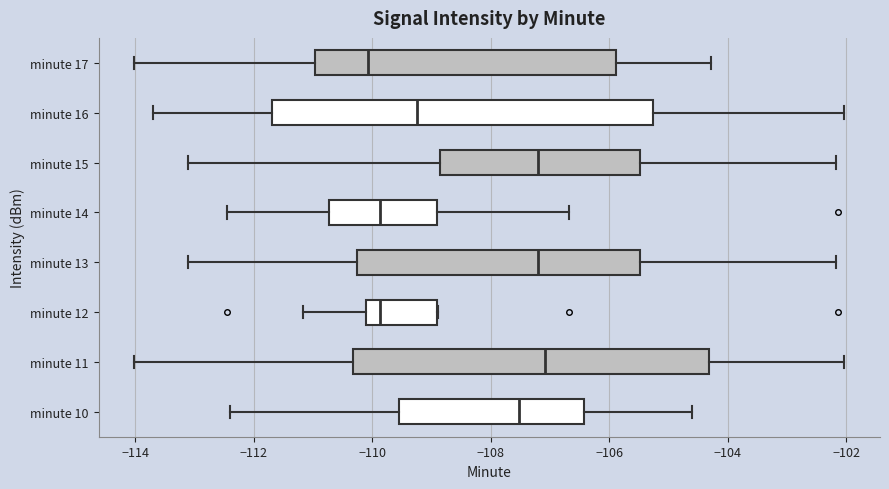

Comparing the boxes themselves (not the whiskers), which one is the widest?

minute 16